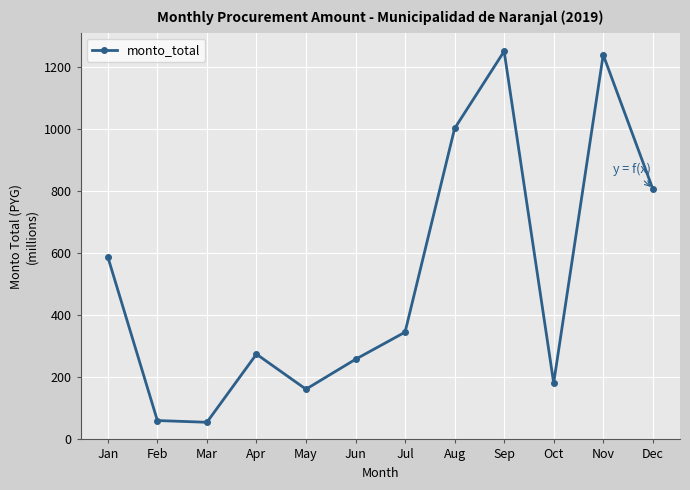

What is the sum of the values at May and Sep?

1413.4